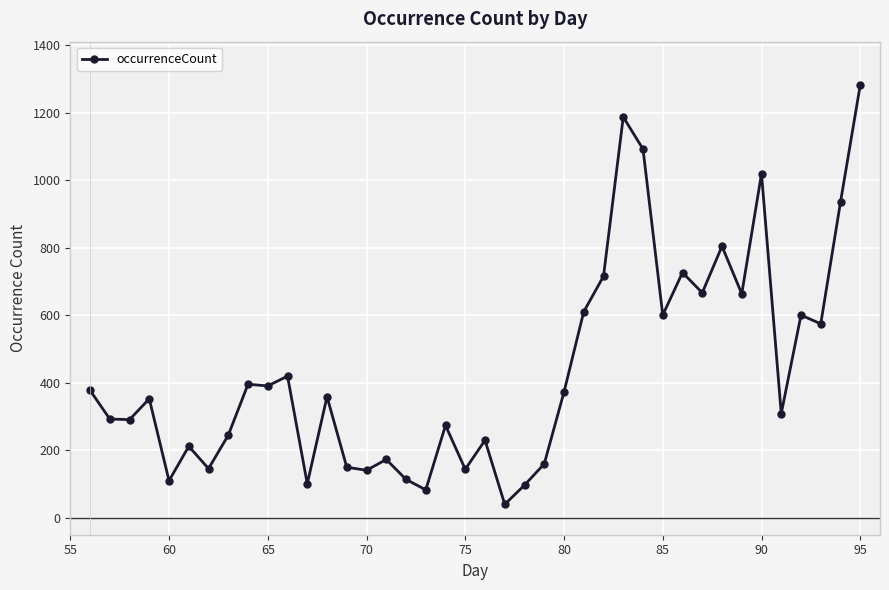

How many data points are less than 359?

20